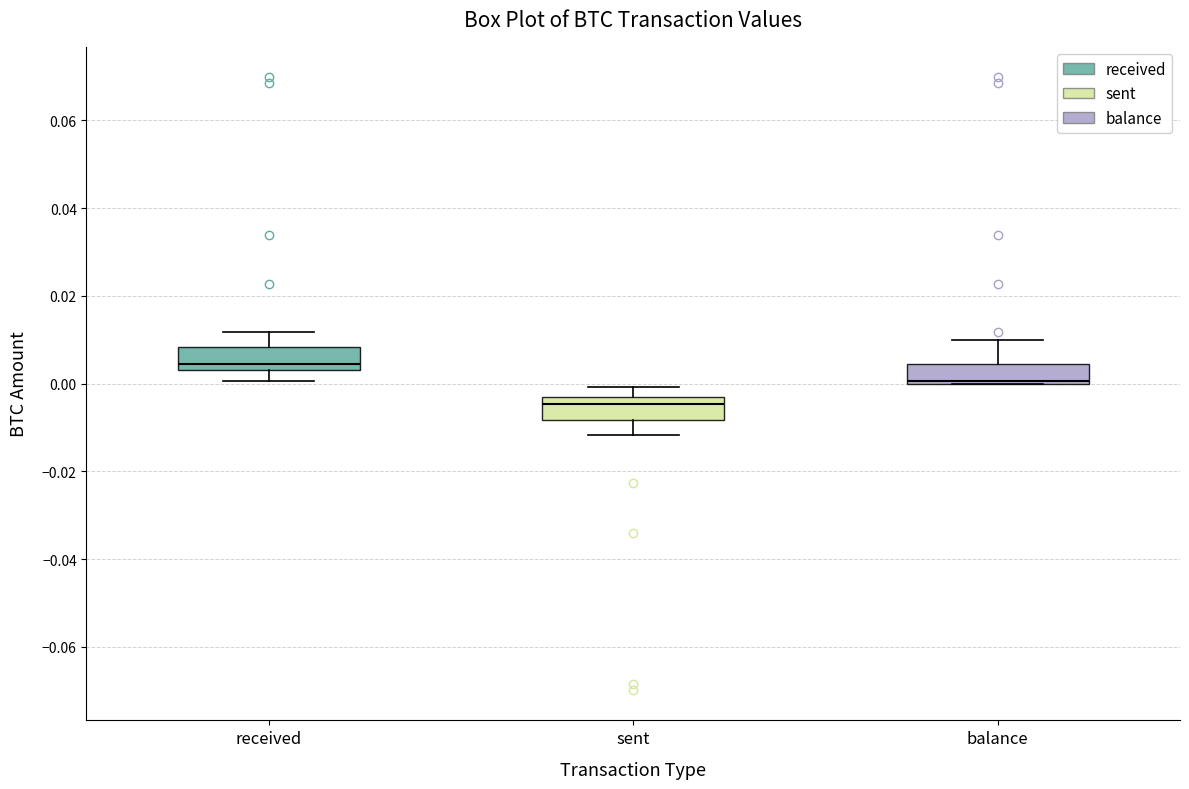

Reading left to right, read every box against the y-axis: the position of its median line, the range the box covers, and the ends of its whiskers. The values are not printed on the chart, so give them approximately, as read against the axis.

received: median 0.004 (just above the box's lower edge), box 0.004 to 0.008, whiskers 0.000 to 0.012
sent: median -0.004 (just below the box's upper edge), box -0.008 to -0.004, whiskers -0.012 to 0.000
balance: median 0.000 (just above the box's lower edge), box 0.000 to 0.004, whiskers 0.000 to 0.010